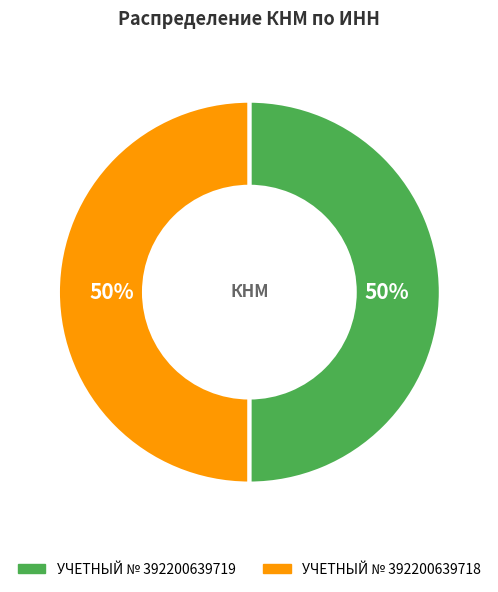

To the nearest percent, what is the average slice percentage?

50%